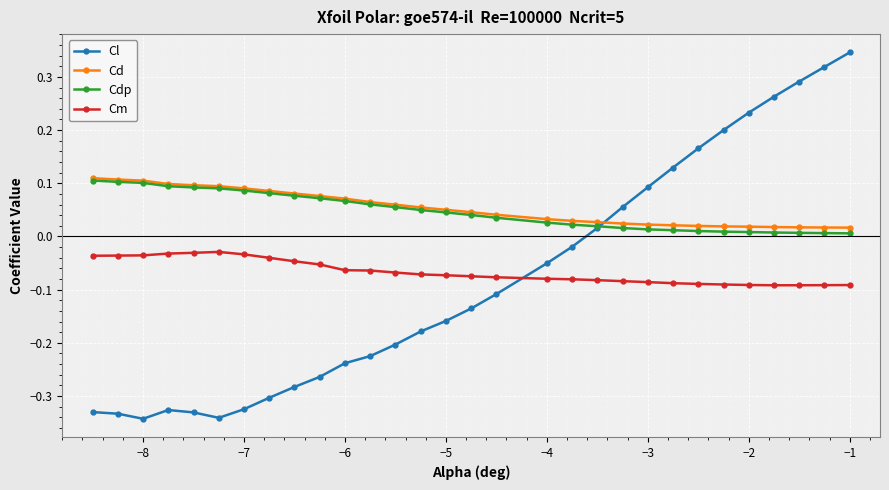

True or false: Cl has more than 2 interior local peaks.

False